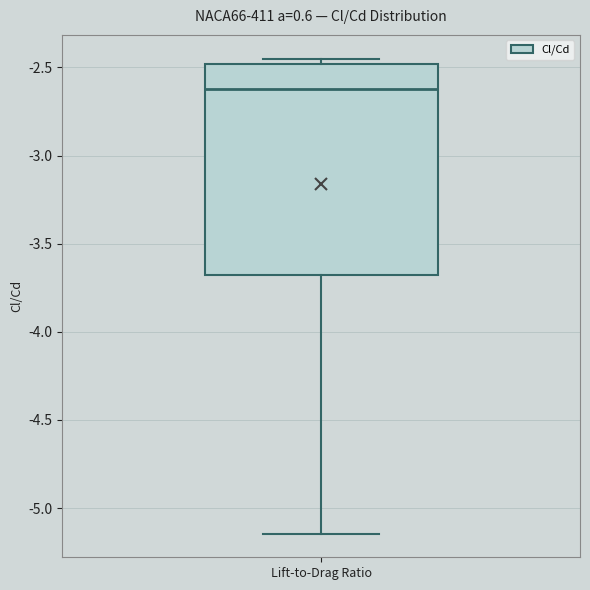

Read this box plot against the y-axis: the position of the median line, the range covered by the box, and the ends of both whiskers. The values are not printed on the chart, so give them approximately, as read against the axis.

median -2.60, box -3.70 to -2.50, whiskers -5.15 to -2.45